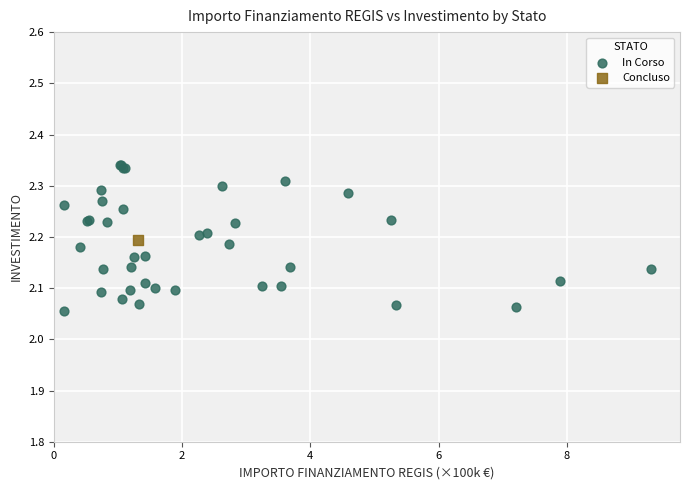

What are all the series names shown in the legend?

In Corso, Concluso